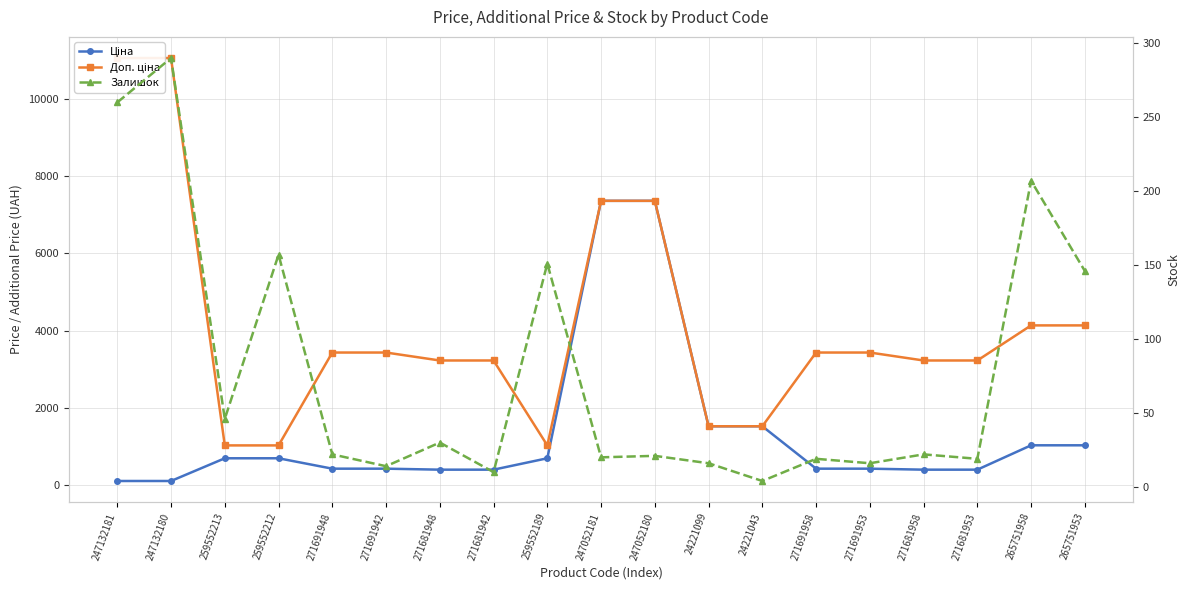

What is the spread (max minus min) of values at 24221043?

1523.0